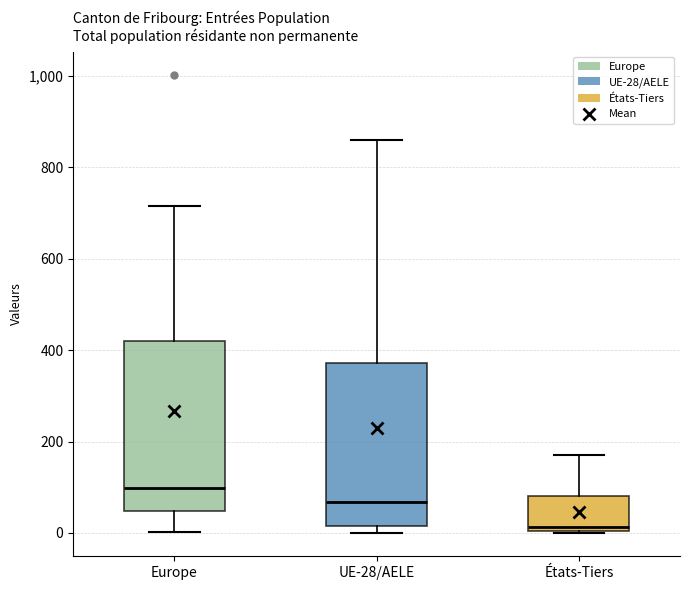

Reading left to right, transcribe this box plot: for each box, give where its median line is, the range the box spans, and where its two whiskers end, as read against the y-axis. The values are not printed on the chart, so give them approximately, as read against the axis.

Europe: median 100, box 40 to 420, whiskers 0 to 720
UE-28/AELE: median 60, box 20 to 380, whiskers 0 to 860
États-Tiers: median 20, box 0 to 80, whiskers 0 to 180